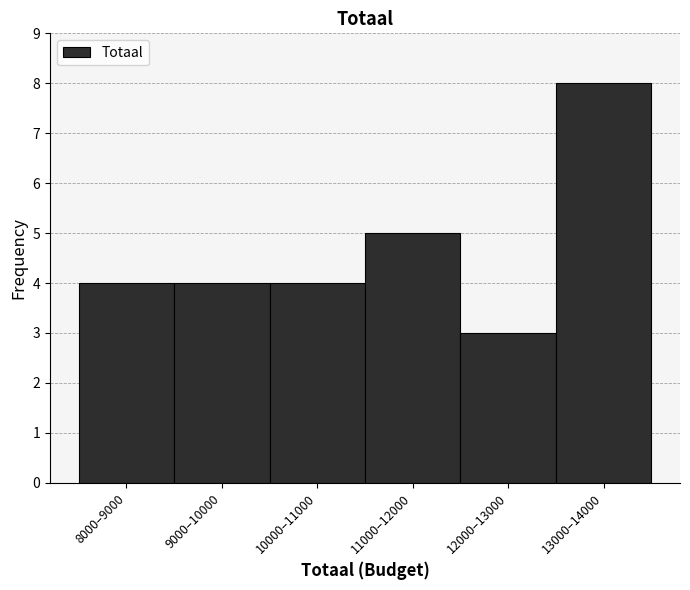

Reading left to right, transcribe all the data shown in this chart.

8000–9000=4	9000–10000=4	10000–11000=4	11000–12000=5	12000–13000=3	13000–14000=8